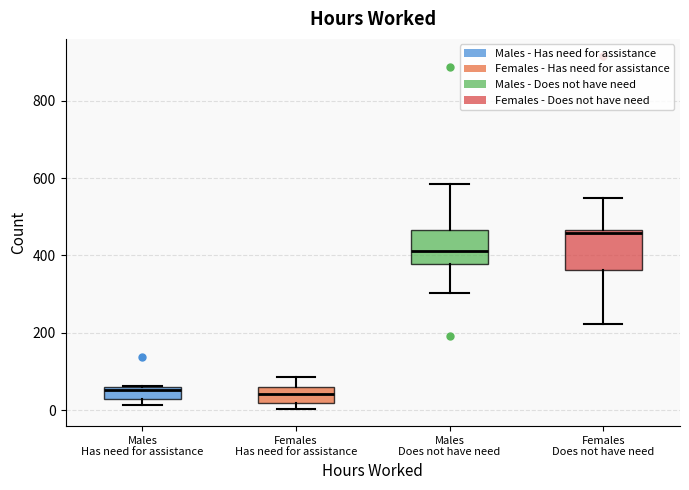

Reading left to right, transcribe this box plot: for each box, give where its median line is, the range the box spans, and where its two whiskers end, as read against the y-axis. The values are not printed on the chart, so give them approximately, as read against the axis.

Males Has need for assistance: median 60 (just below the box's upper edge), box 20 to 60, whiskers 20 (just below the box's lower edge) to 60
Females Has need for assistance: median 40, box 20 to 60, whiskers 0 to 80
Males Does not have need: median 420, box 380 to 460, whiskers 300 to 580
Females Does not have need: median 460 (just below the box's upper edge), box 360 to 460, whiskers 220 to 560